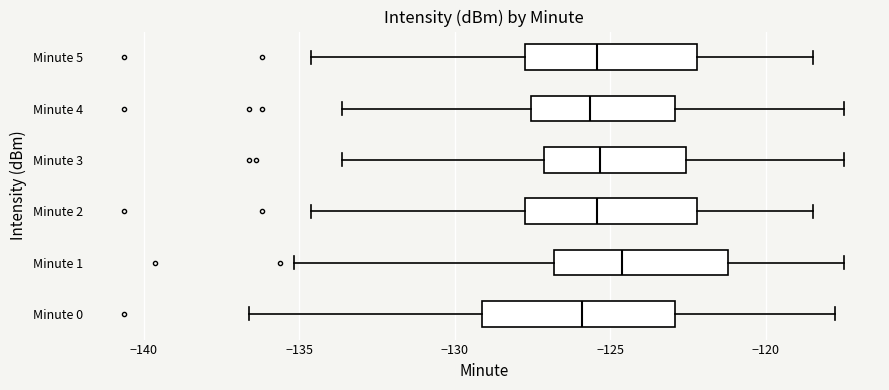

Reading bottom to top, transcribe this box plot: for each box, give where its median line is, the range the box spans, and where its two whiskers end, as read against the x-axis. The values are not printed on the chart, so give them approximately, as read against the axis.

Minute 0: median -126.0, box -129.0 to -123.0, whiskers -136.5 to -118.0
Minute 1: median -124.5, box -127.0 to -121.0, whiskers -135.0 to -117.5
Minute 2: median -125.5, box -127.5 to -122.0, whiskers -134.5 to -118.5
Minute 3: median -125.5, box -127.0 to -122.5, whiskers -133.5 to -117.5
Minute 4: median -125.5, box -127.5 to -123.0, whiskers -133.5 to -117.5
Minute 5: median -125.5, box -127.5 to -122.0, whiskers -134.5 to -118.5